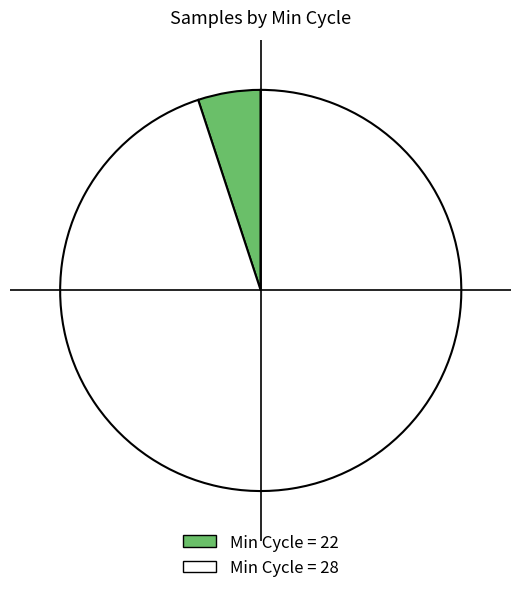

How many slices are in this pie chart?

2